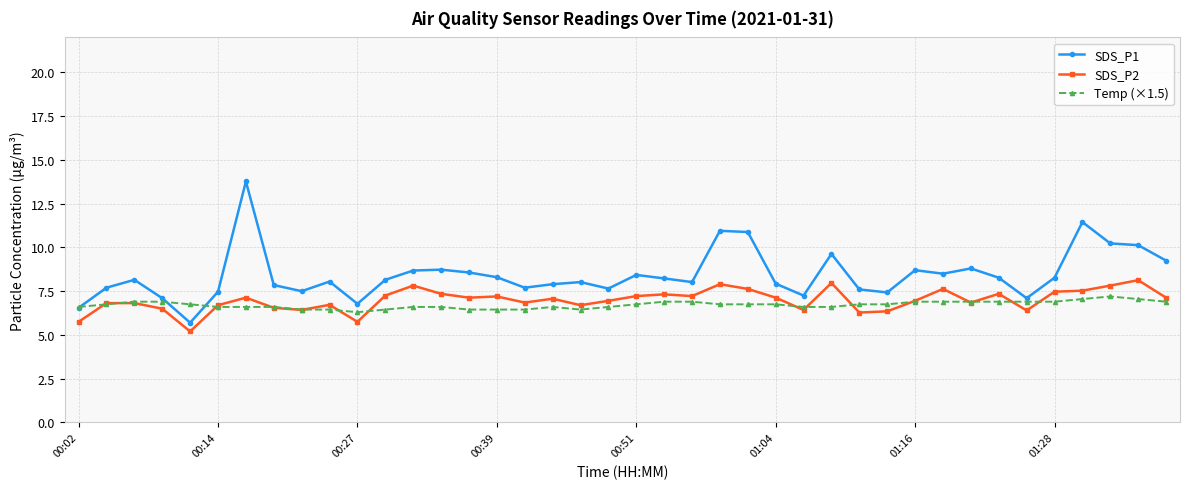

True or false: SDS_P2 and SDS_P1 intersect in this chart.

False